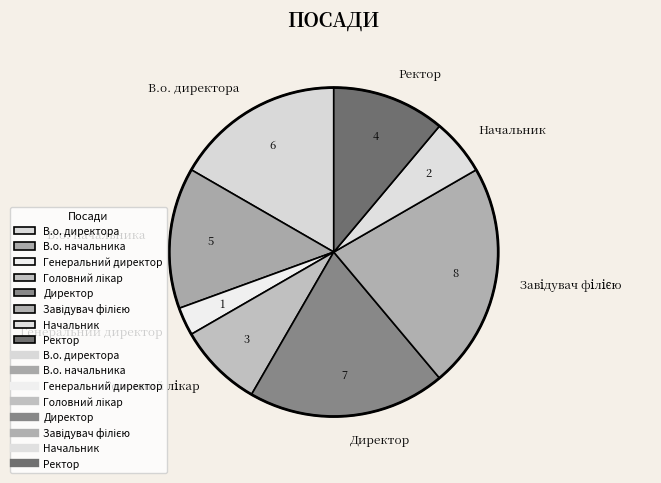

Is Директор the majority of the pie?

No